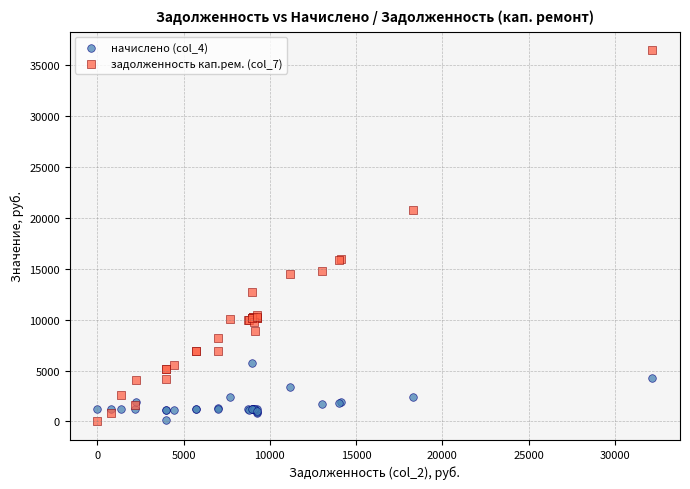

Which series contains the highest Y value?

задолженность кап.рем. (col_7)